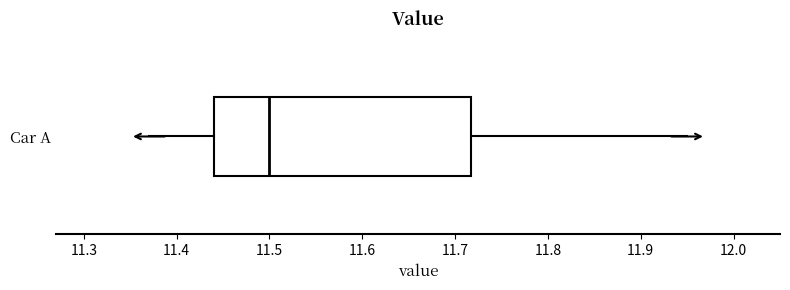

Where does the median line of the box for Car A sit on the x-axis? The values are not printed on the chart, so give them approximately, as read against the axis.

11.50